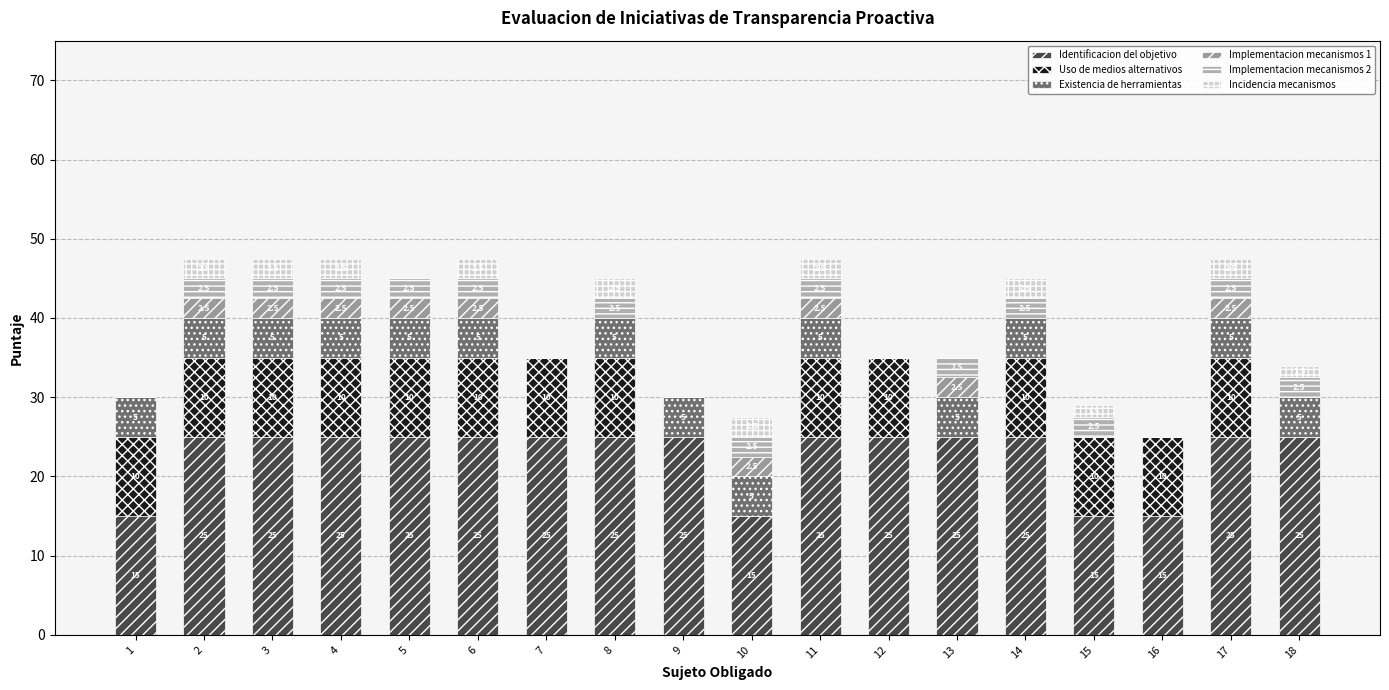

How many distinct data groups are displayed?

6